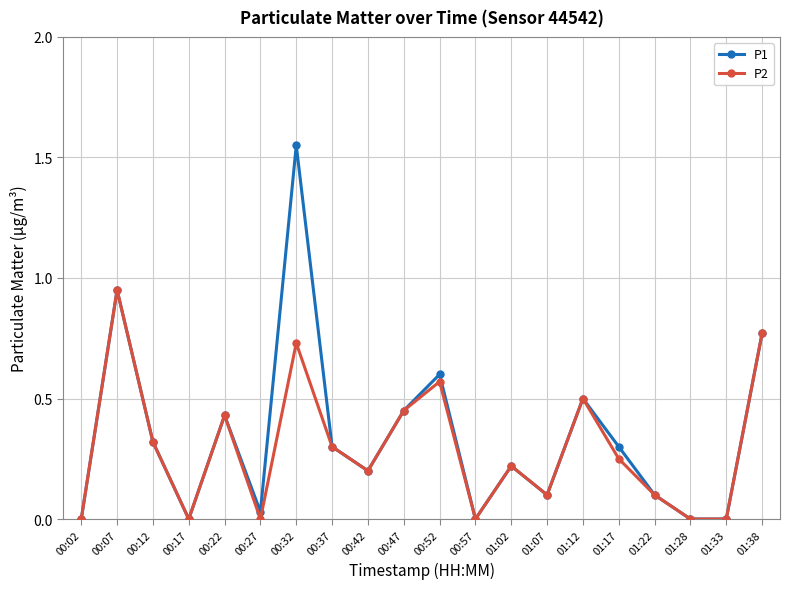

Rank the series by their maximum value, from lowest to highest.

P2, P1